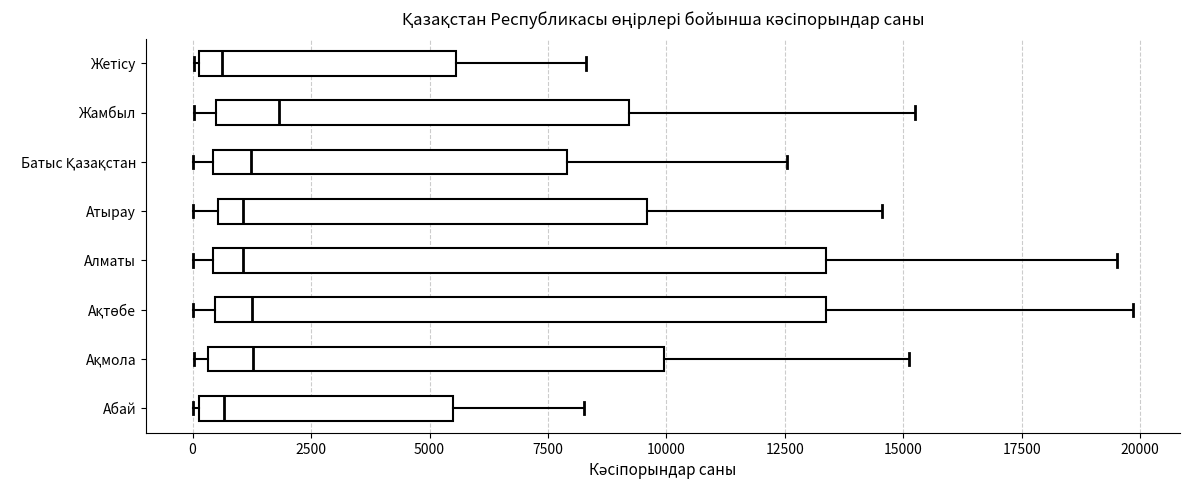

Which box has the furthest to the right median line?

Жамбыл